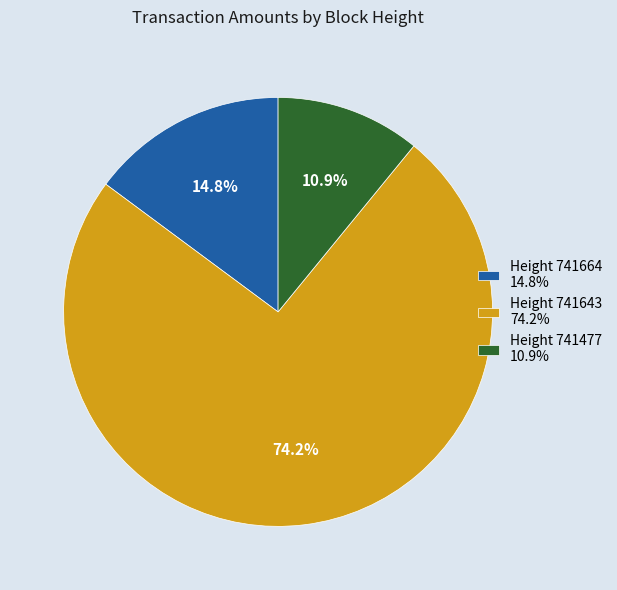

How many segments does this pie chart have?

3